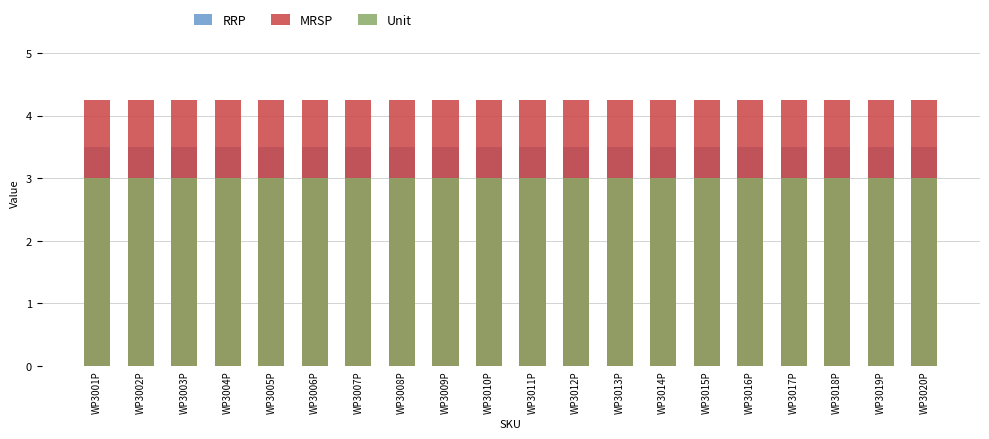

Between WP3012P and WP3020P, which is larger?

WP3012P